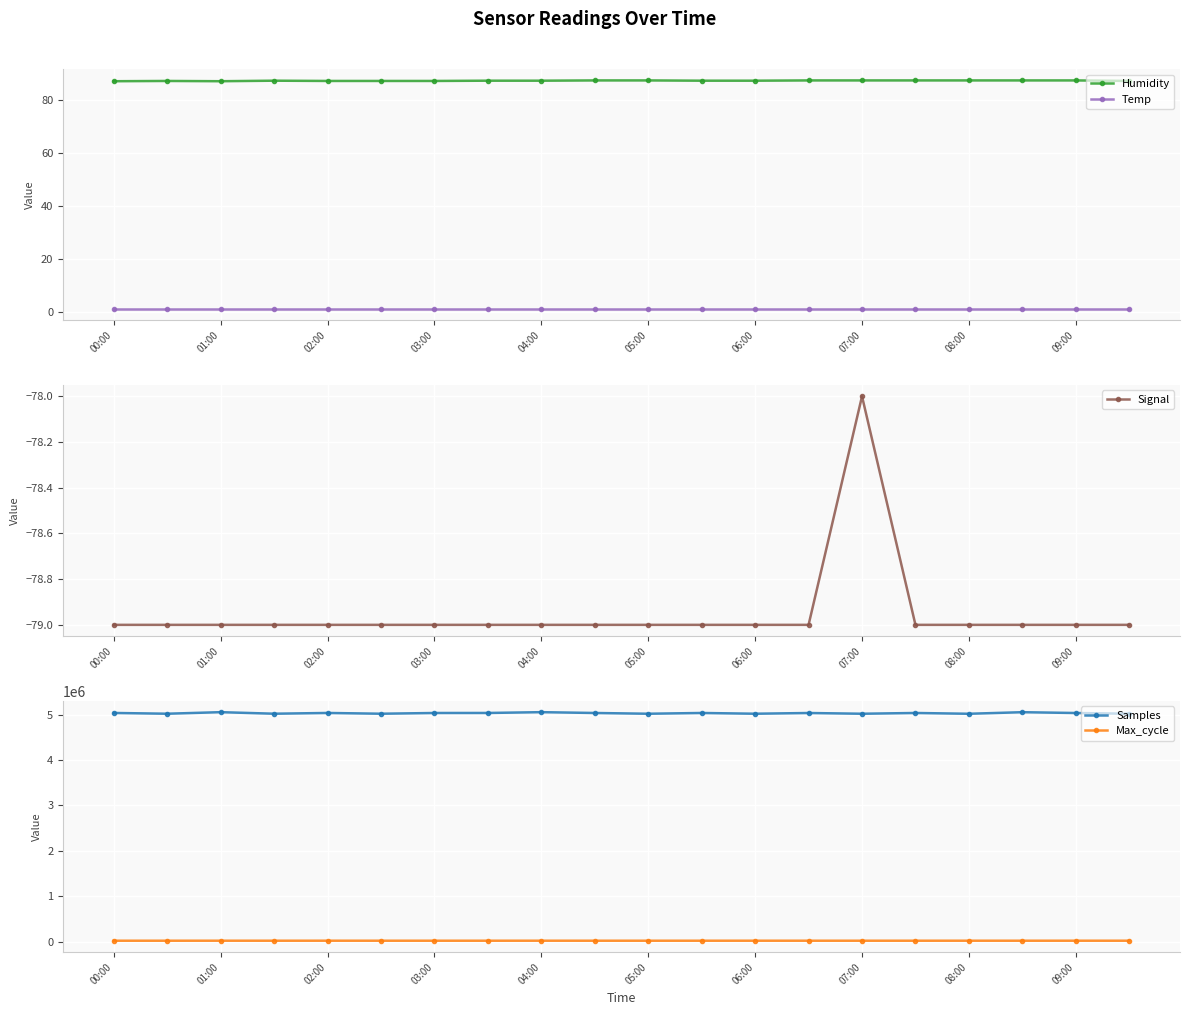

True or false: Humidity and Temp intersect in this chart.

False